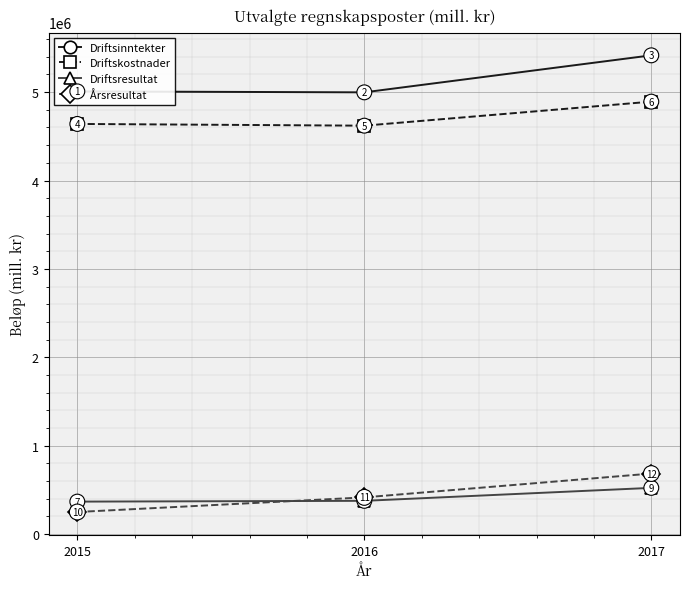

What are all the series names shown in the legend?

Driftsinntekter, Driftskostnader, Driftsresultat, Årsresultat